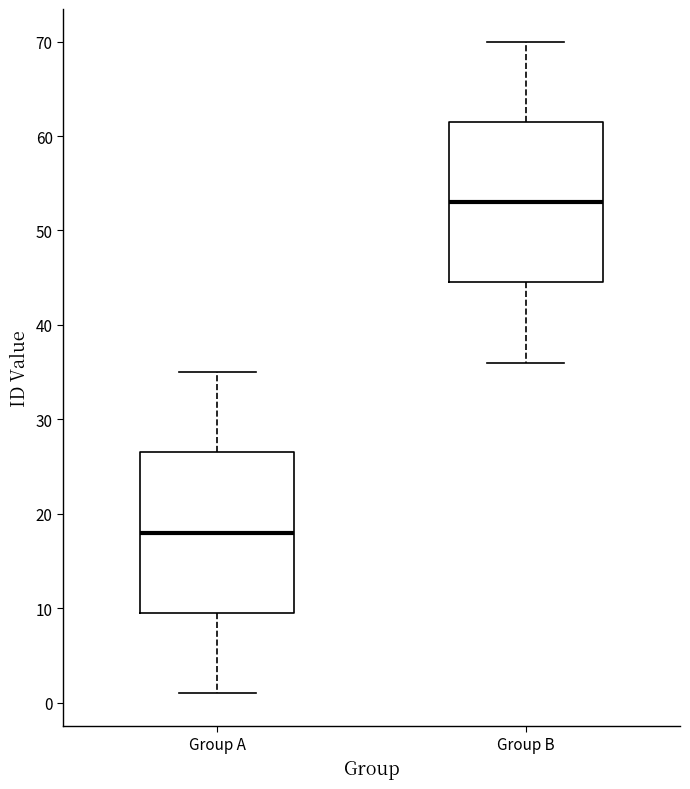

Where does the median line of the box for Group B sit on the y-axis? The values are not printed on the chart, so give them approximately, as read against the axis.

53